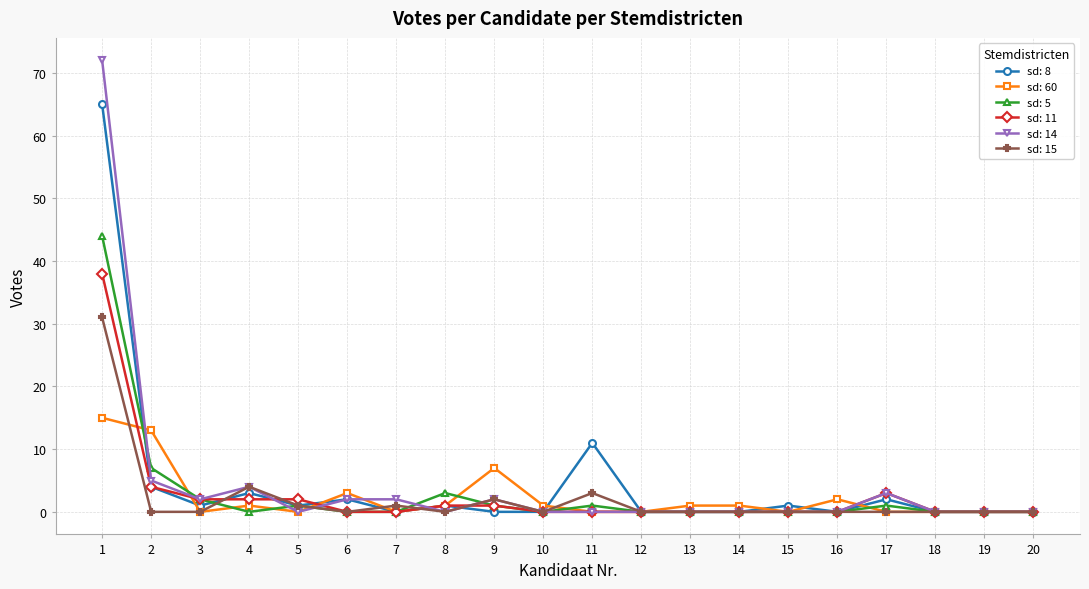

Rank the series by their maximum value, from lowest to highest.

sd: 60, sd: 15, sd: 11, sd: 5, sd: 8, sd: 14